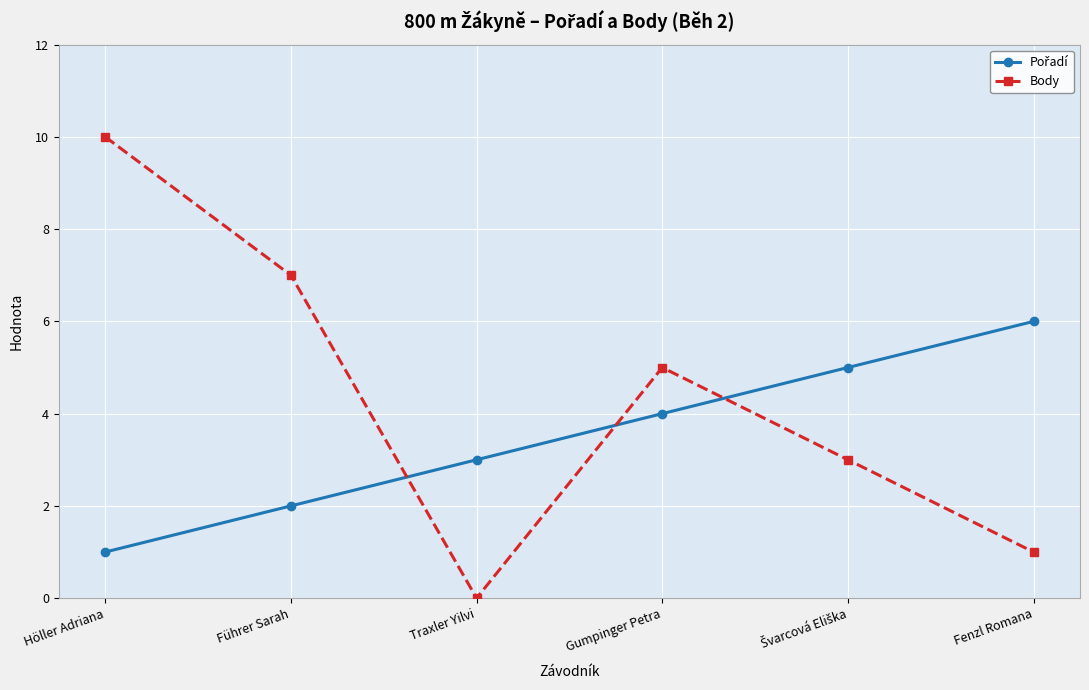

True or false: Body has a value of 1 at Fenzl Romana.

True